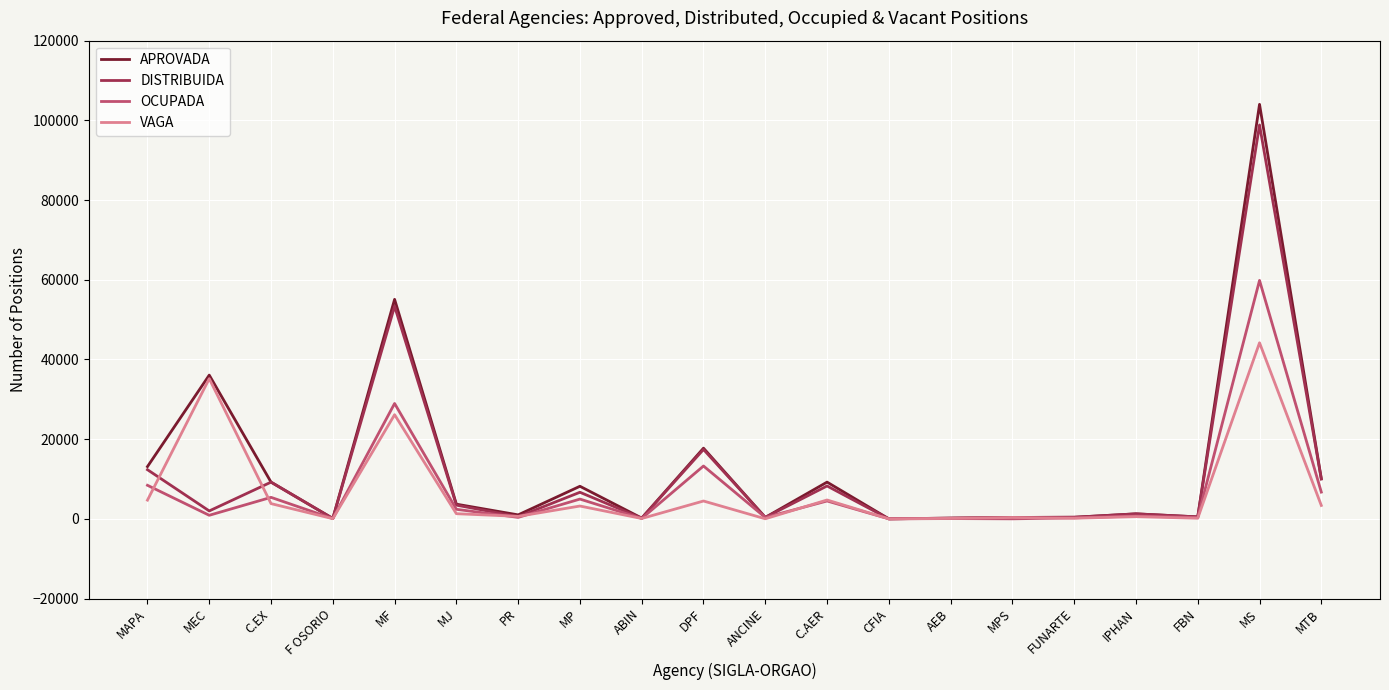

At which category is the sum across all series the highest?

MS